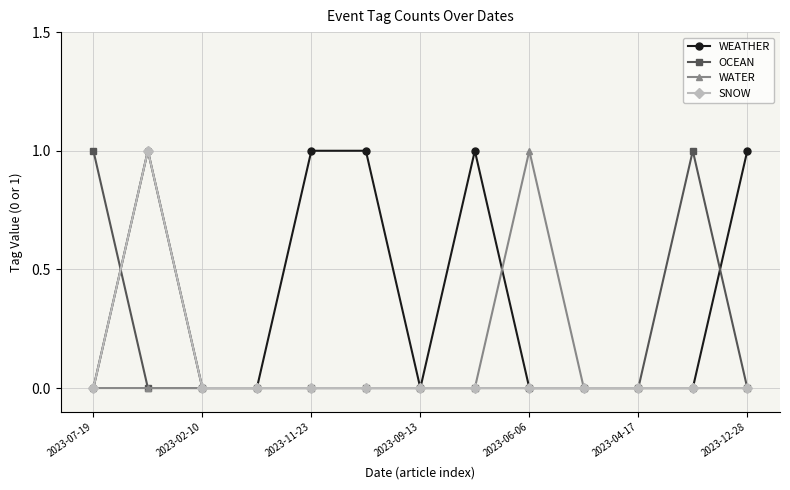

What is the maximum value shown in the chart?

1